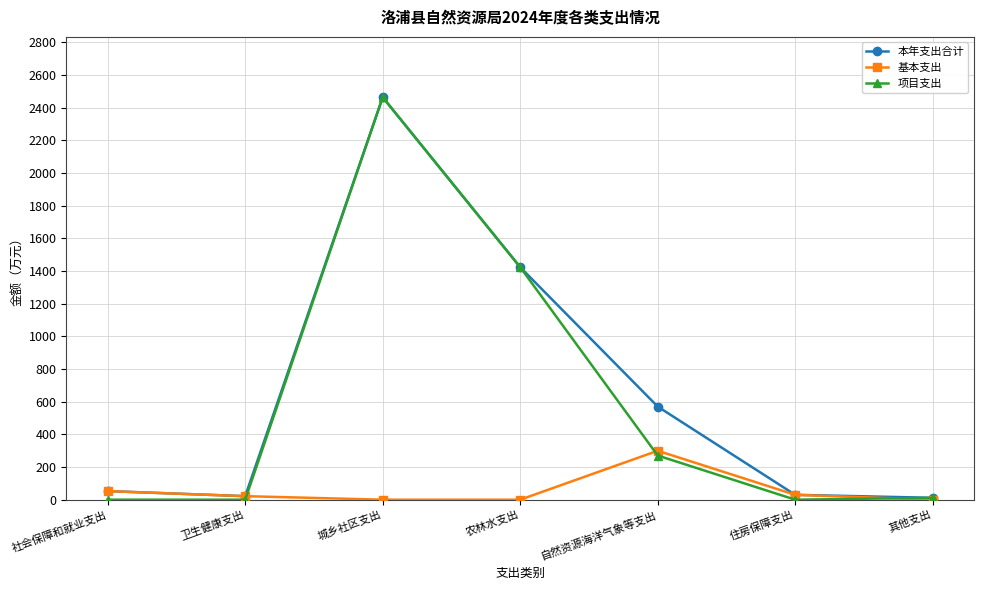

What are all the series names shown in the legend?

本年支出合计, 基本支出, 项目支出